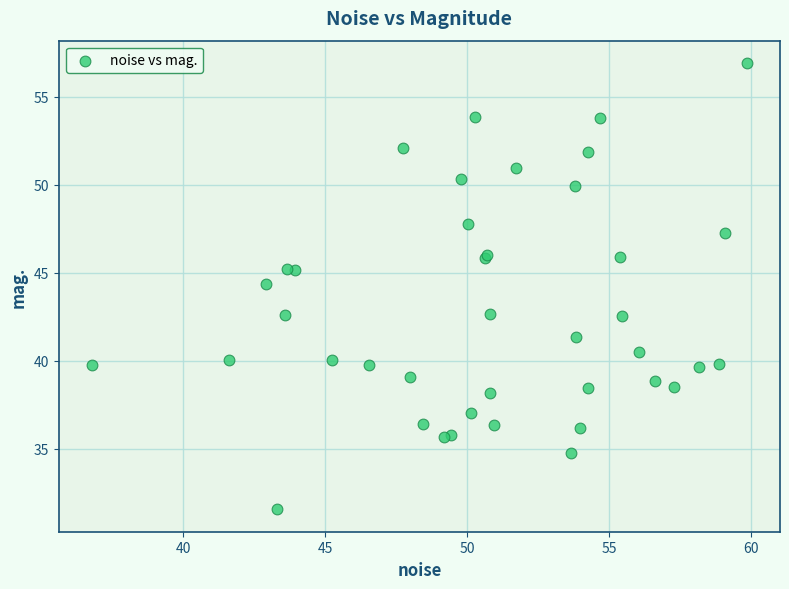

What Y value in the scatter plot is closest to 44?

44.3